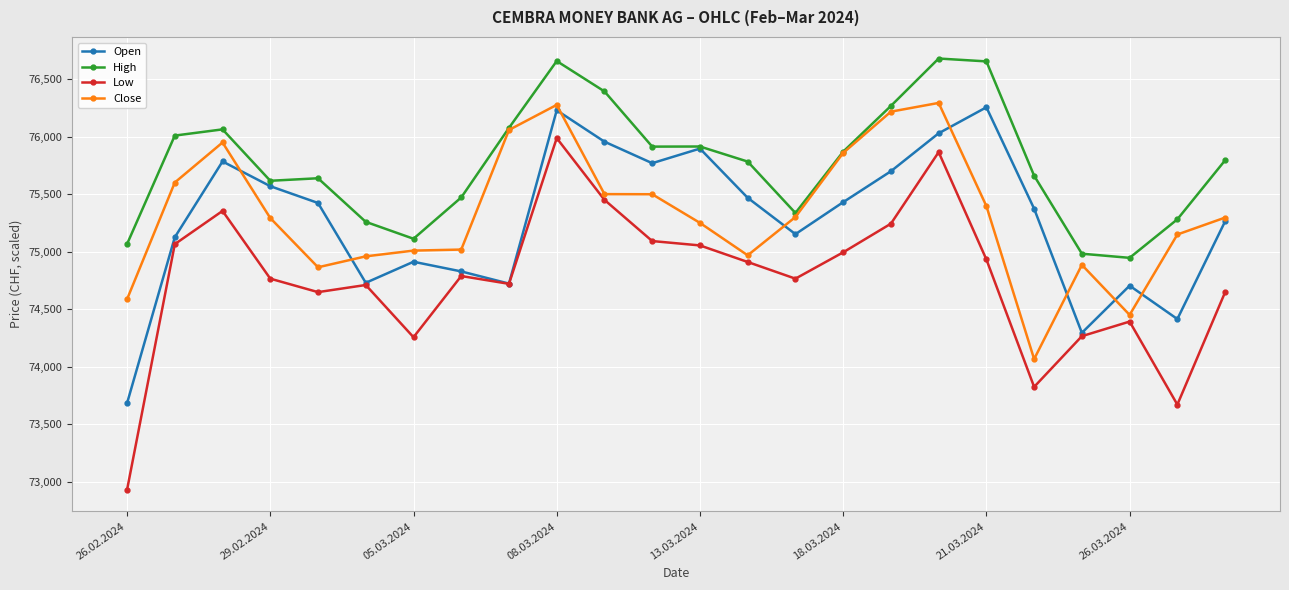

What is the value of the Open point at the 17th from the left?

75698